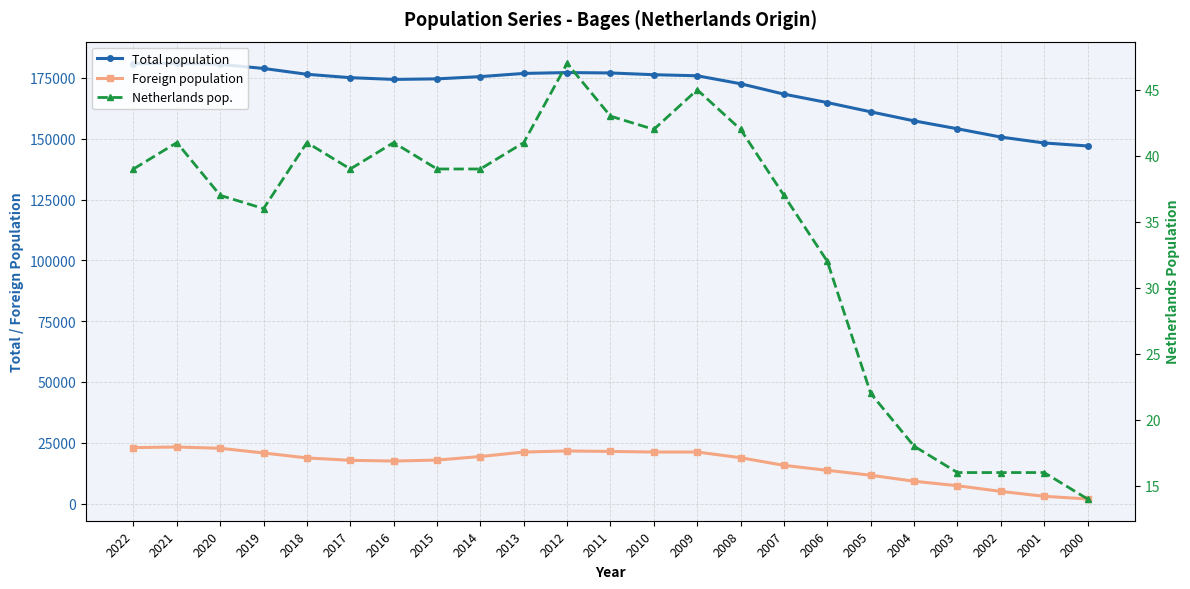

True or false: Netherlands pop. and Total population cross at least once.

False